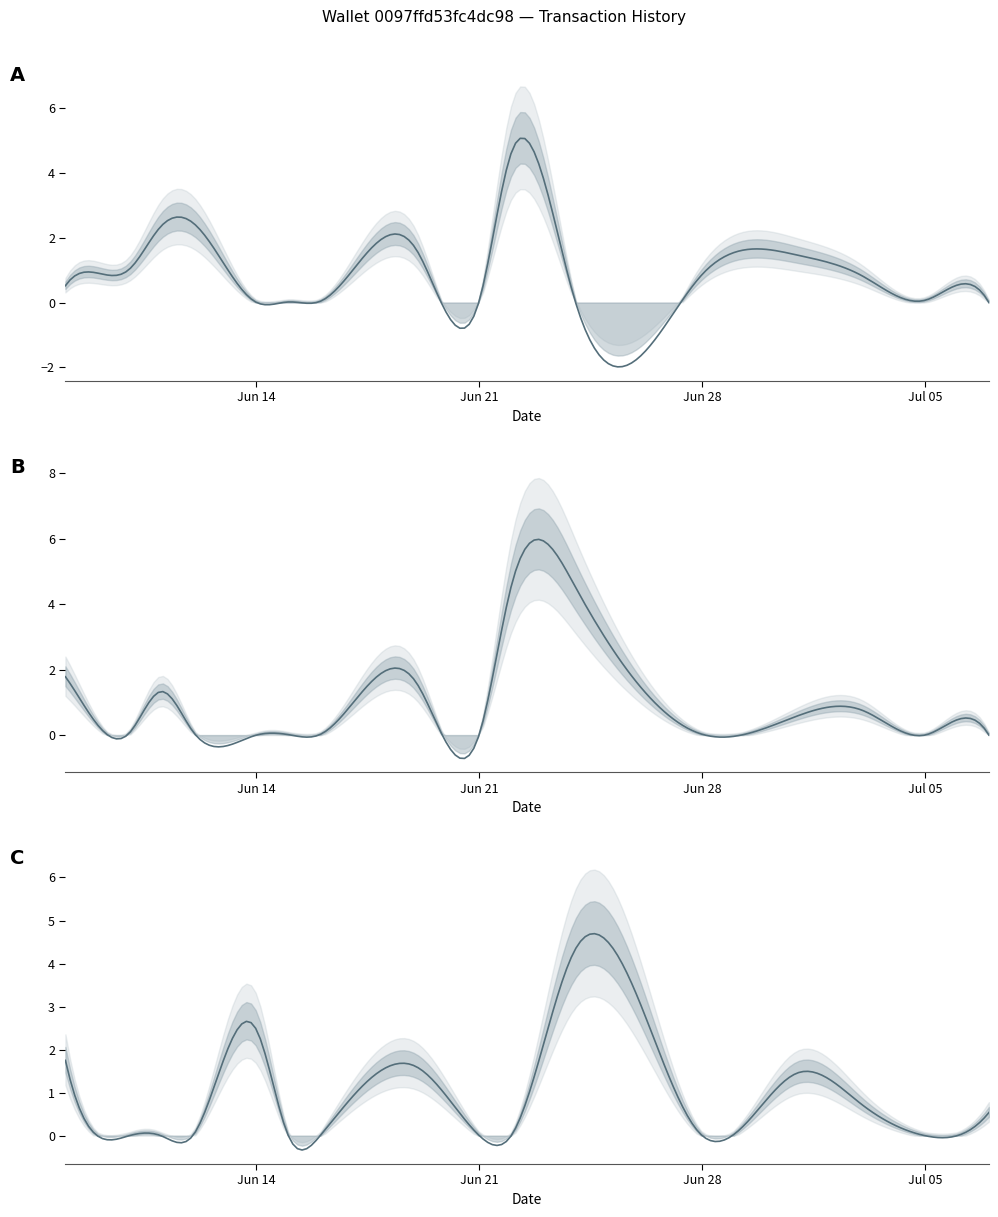

At how many categories does at least one series exceed 0?

18